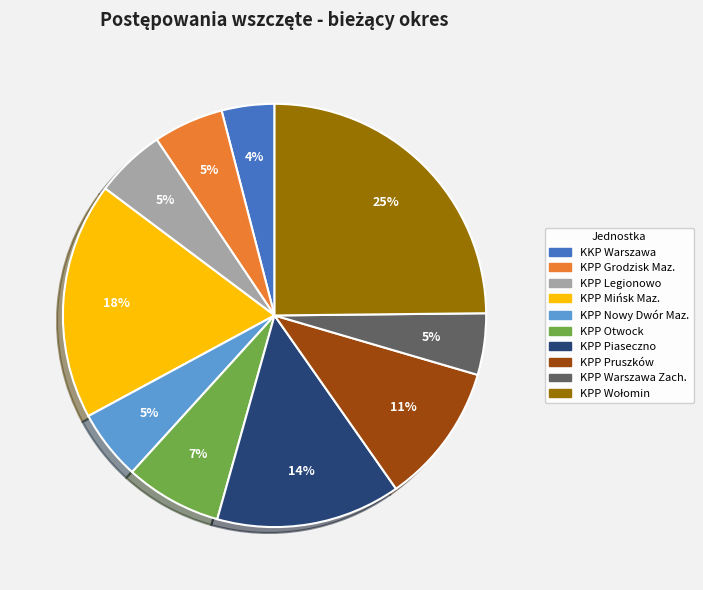

The KPP Mińsk Maz. slice represents 18% of the pie. True or false?

True